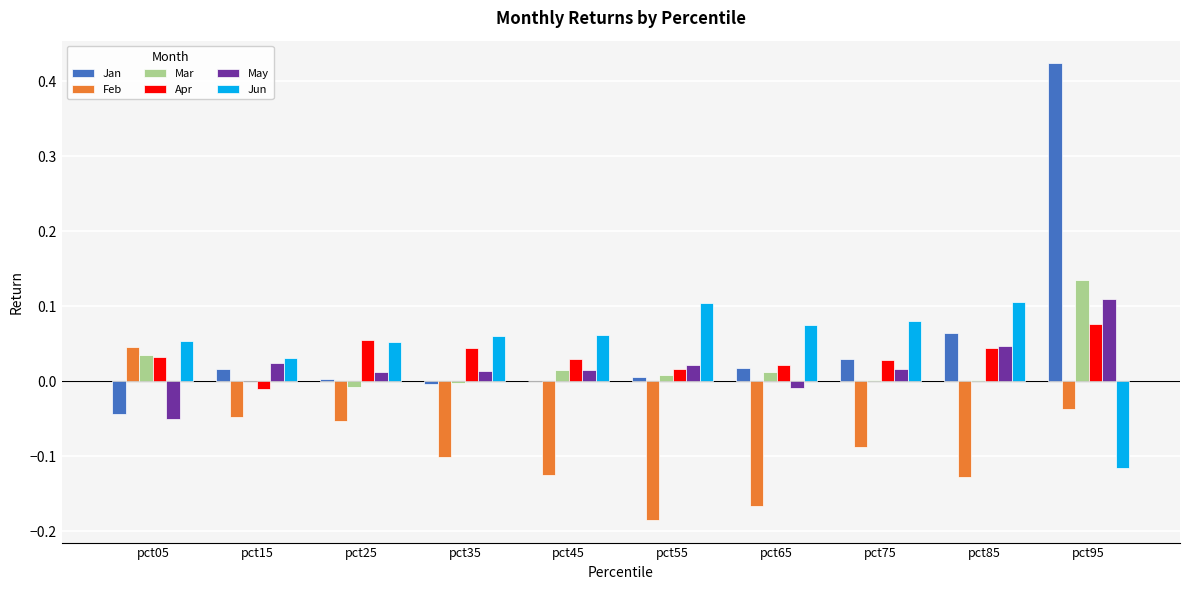

Is the value of Mar at pct65 greater than the value of Jan at pct35?

Yes